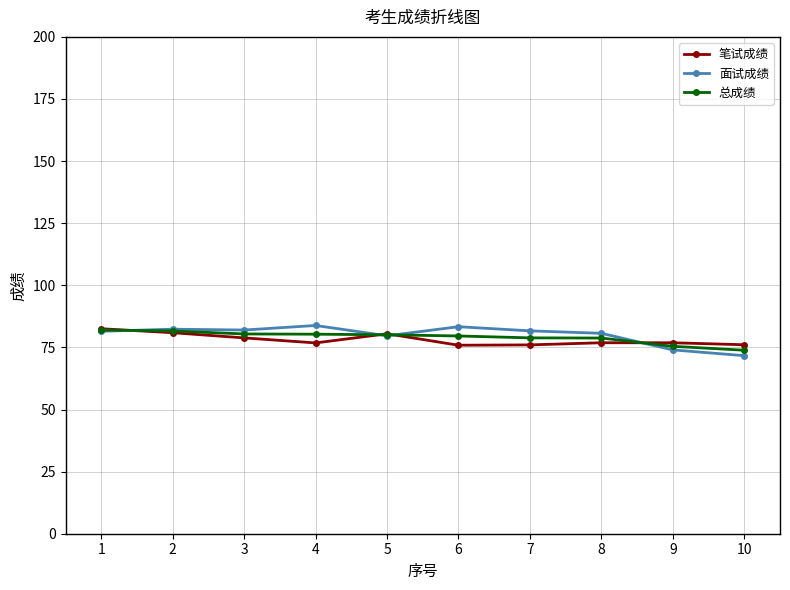

What are all the series names shown in the legend?

笔试成绩, 面试成绩, 总成绩